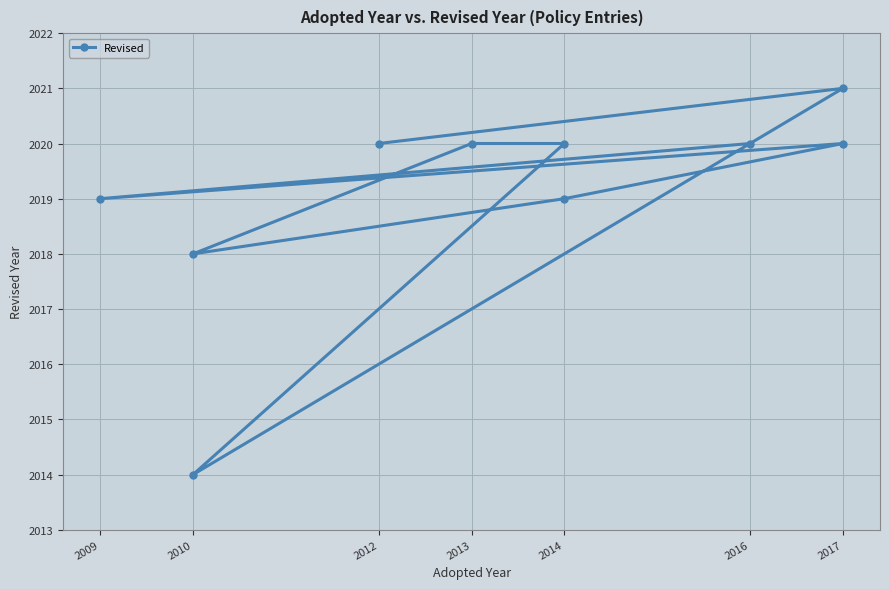

Does the chart display data point markers on the line(s)?

Yes